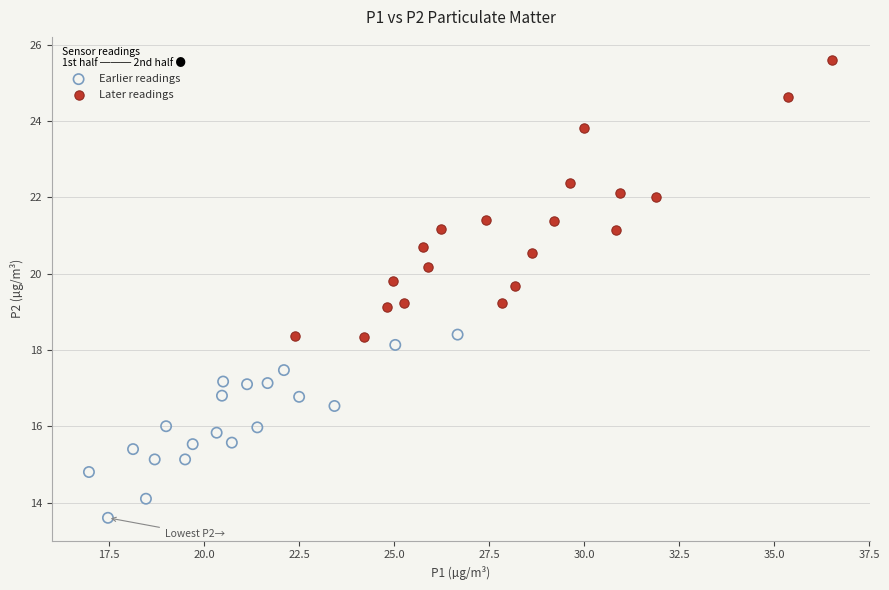

Which series reaches the minimum Y coordinate?

Earlier readings